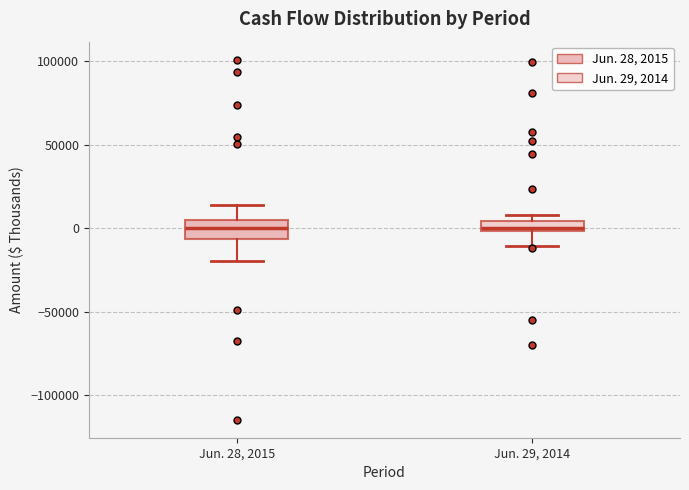

Comparing the boxes themselves (not the whiskers), which one is the tallest?

Jun. 28, 2015